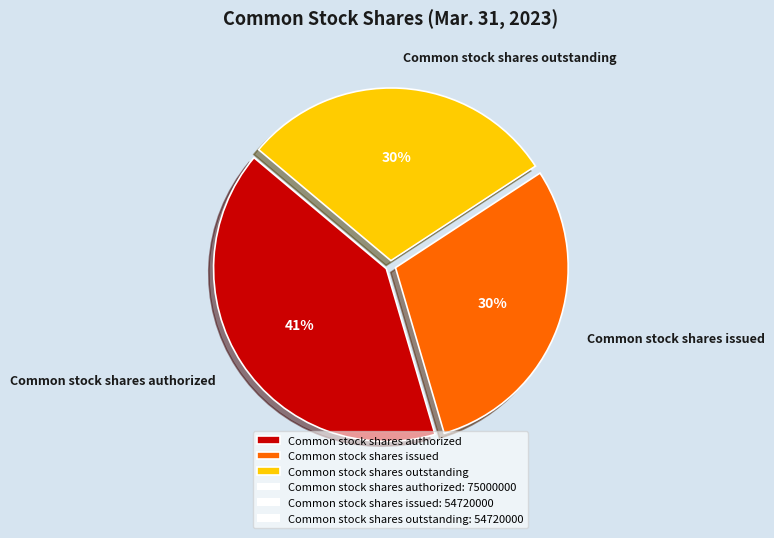

To the nearest percent, what percentage of the pie is Common stock shares outstanding?

30%